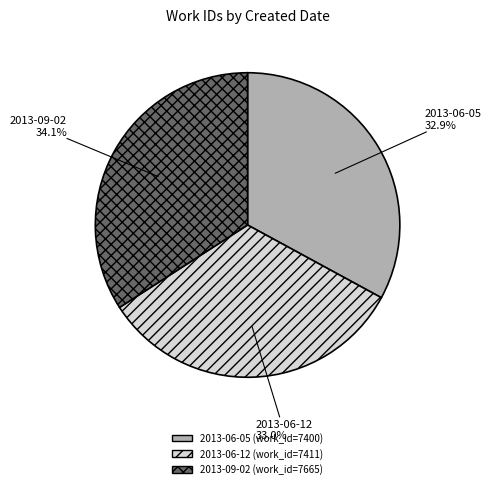

How many slices are in this pie chart?

3